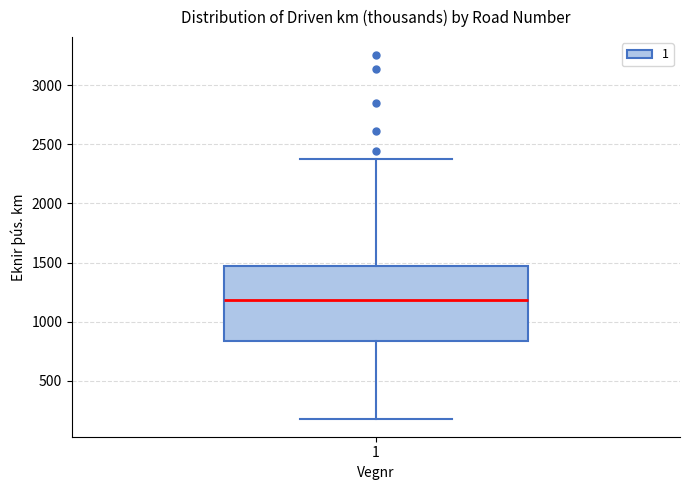

Read this box plot against the y-axis: the position of the median line, the range covered by the box, and the ends of both whiskers. The values are not printed on the chart, so give them approximately, as read against the axis.

median 1200, box 850 to 1450, whiskers 200 to 2400